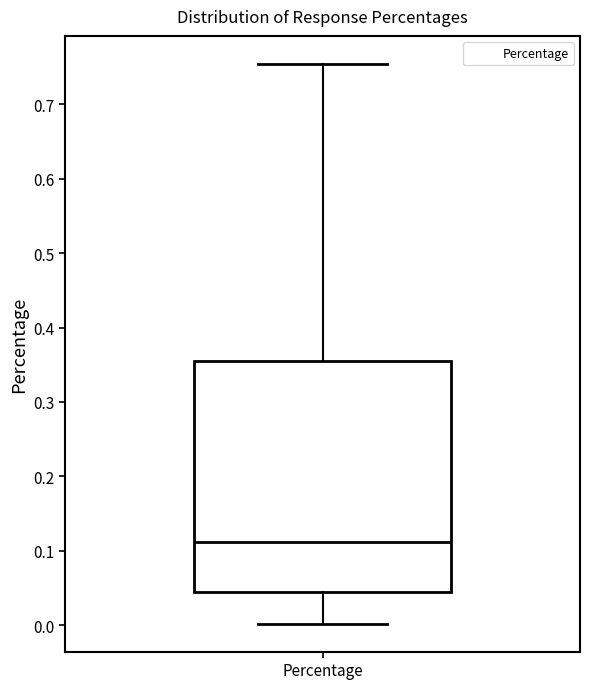

Transcribe this box plot: give where the median line is, the range the box spans, and where the two whiskers end, as read against the y-axis. The values are not printed on the chart, so give them approximately, as read against the axis.

median 0.11, box 0.04 to 0.36, whiskers 0.00 to 0.75